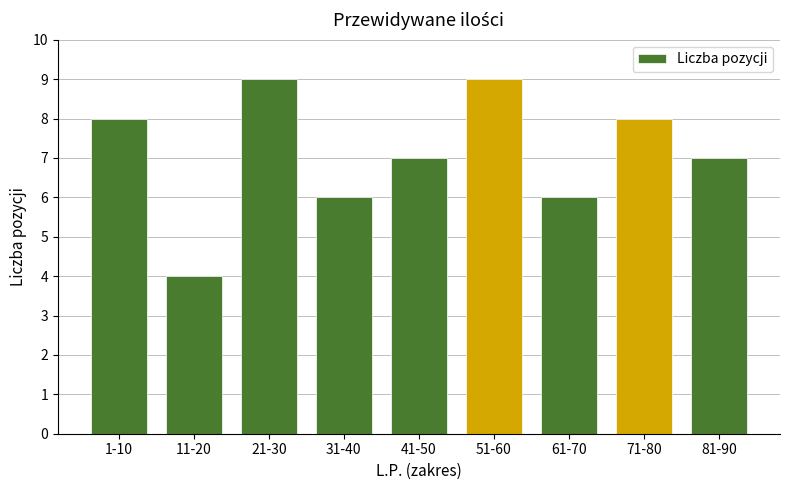

Reading left to right, transcribe all the data shown in this chart.

8	4	9	6	7	9	6	8	7